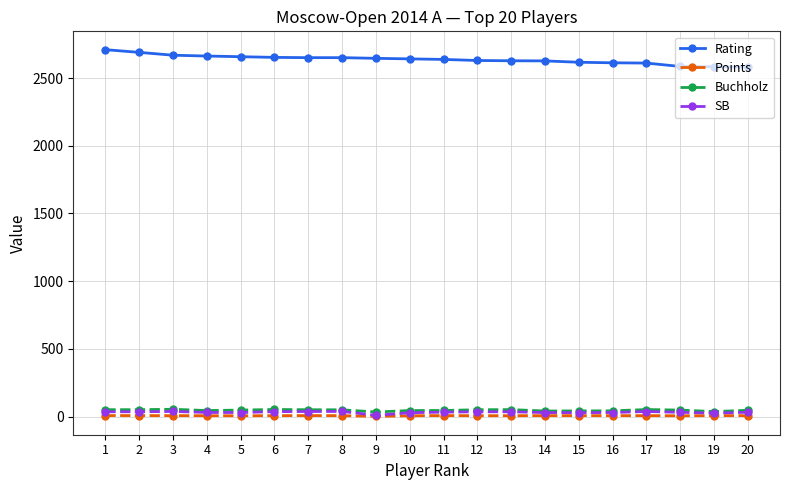

Which series has the largest total across all categories?

Rating